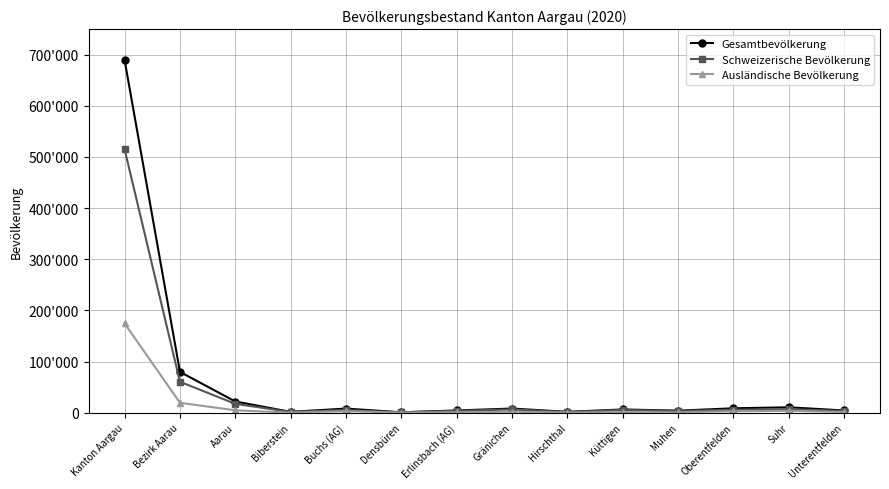

At which label does Gesamtbevölkerung first exceed 8018?

Kanton Aargau